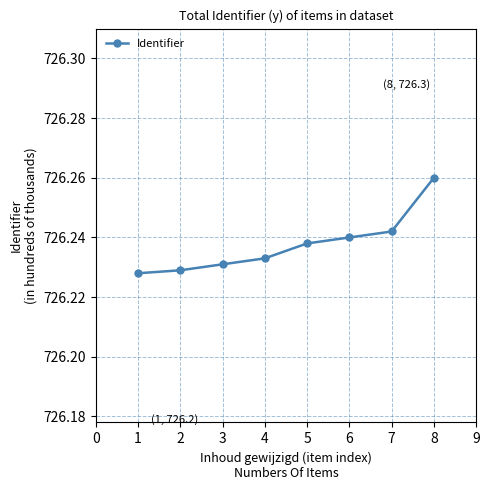

How many data points does each series have?

8